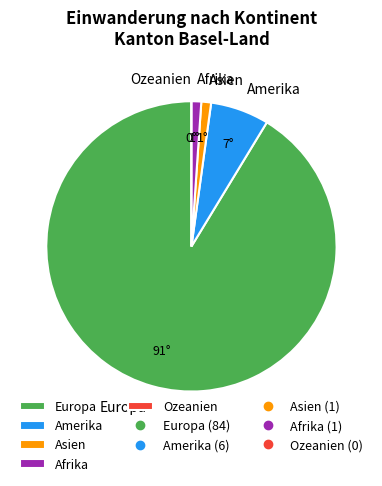

Does any single category account for the majority?

Yes